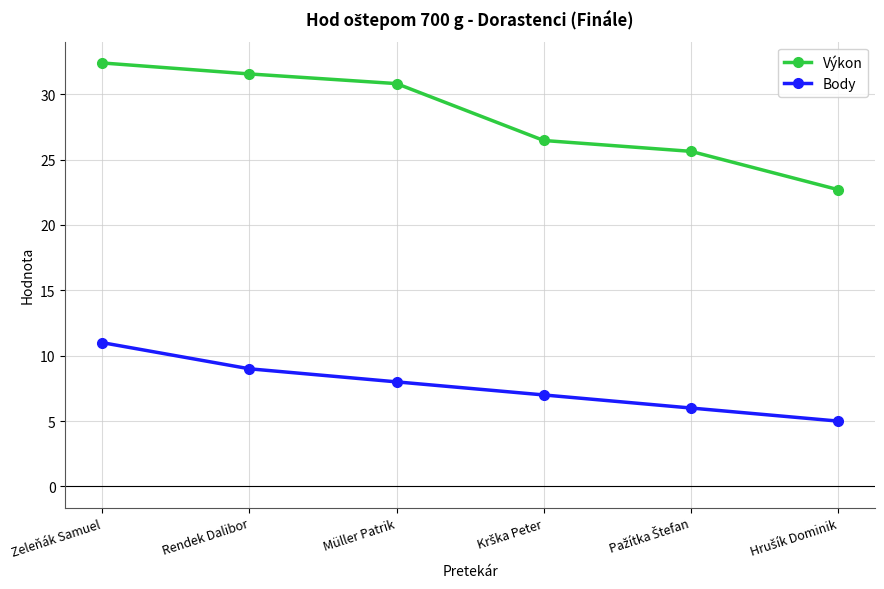

Which series has the largest total across all categories?

Výkon